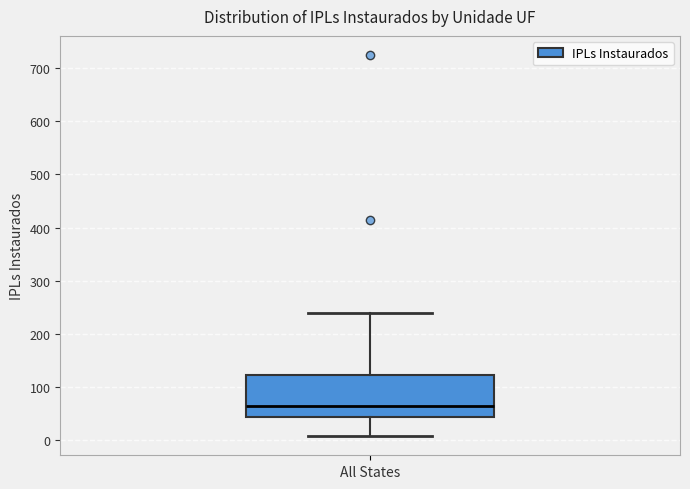

Read this box plot against the y-axis: the position of the median line, the range covered by the box, and the ends of both whiskers. The values are not printed on the chart, so give them approximately, as read against the axis.

median 60, box 40 to 120, whiskers 10 to 240